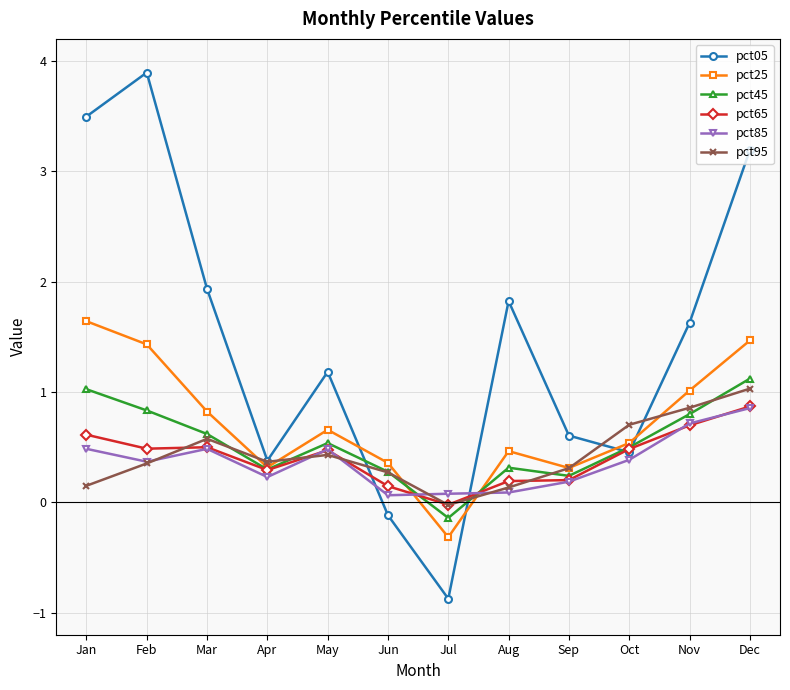

What is the minimum value for pct45?

-0.1